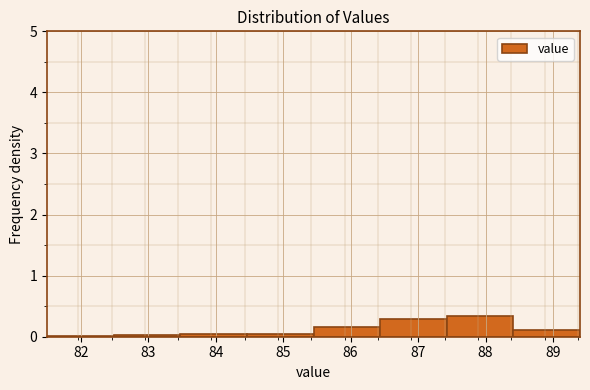

Reading left to right, transcribe this chart: for each bar, give the range it covers on the x-axis and its height. Neither the bar edges nor the heights are printed on the chart, so give them approximately, as read against the axes.

81.5 to 82.5: under 0.1
82.5 to 83.5: under 0.1
83.5 to 84.5: under 0.1
84.5 to 85.5: under 0.1
85.5 to 86.4: 0.2
86.4 to 87.4: 0.3
87.4 to 88.4: 0.3
88.4 to 89.4: 0.1